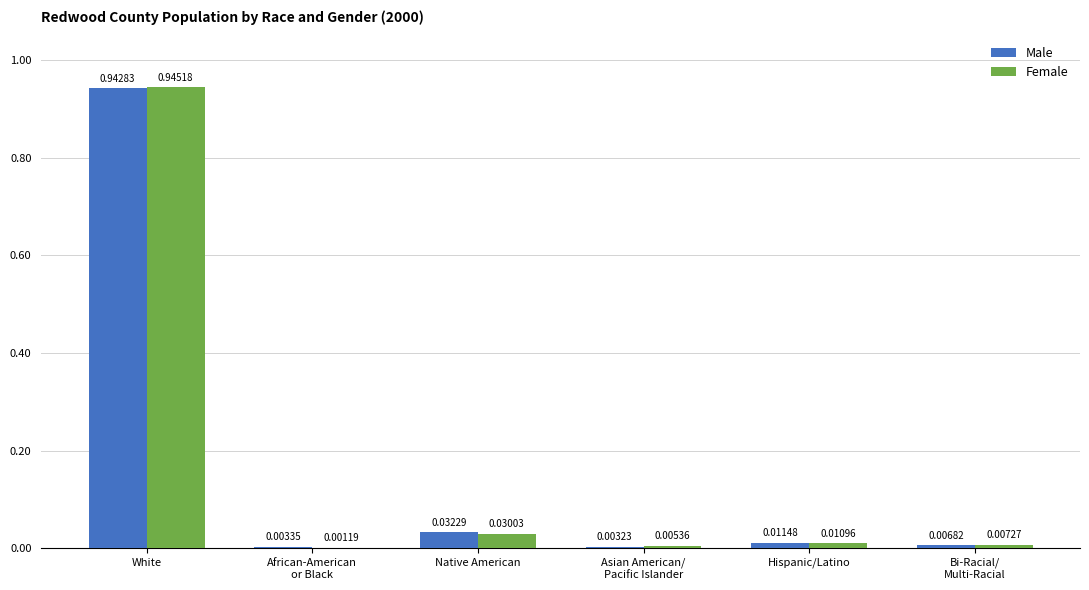

At which category is the sum across all series the highest?

White